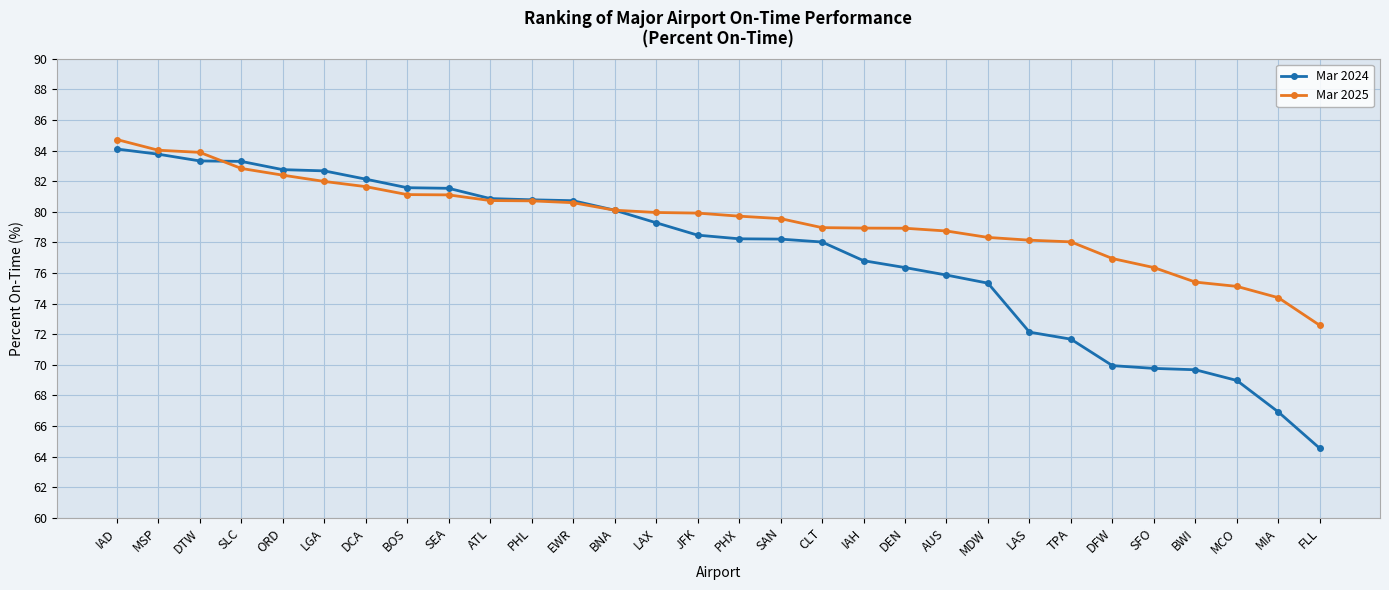

Between DTW and ORD, which series saw the biggest shift?

Mar 2025